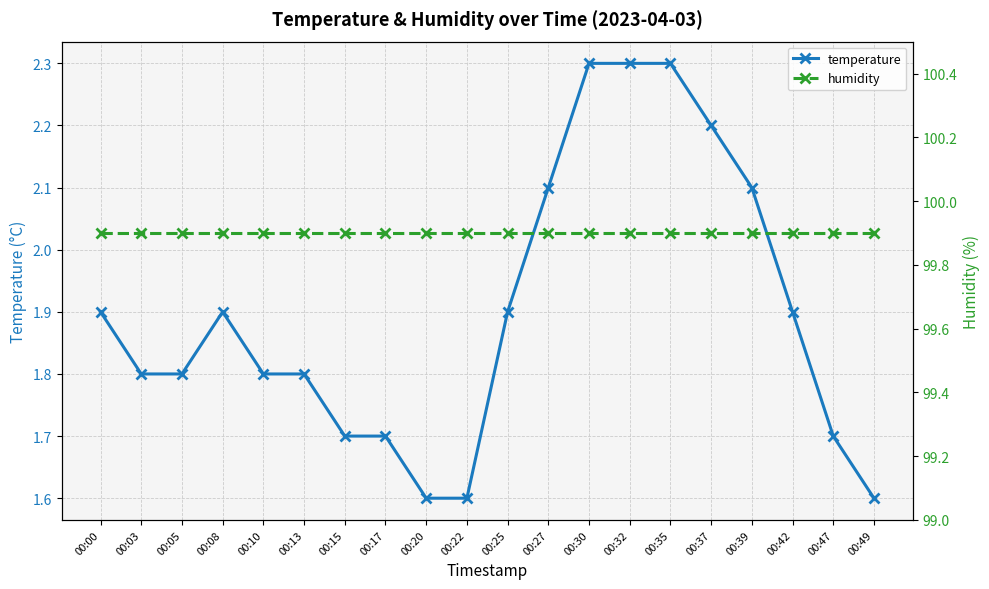

The value of humidity at 00:03 is 99.9. True or false?

True